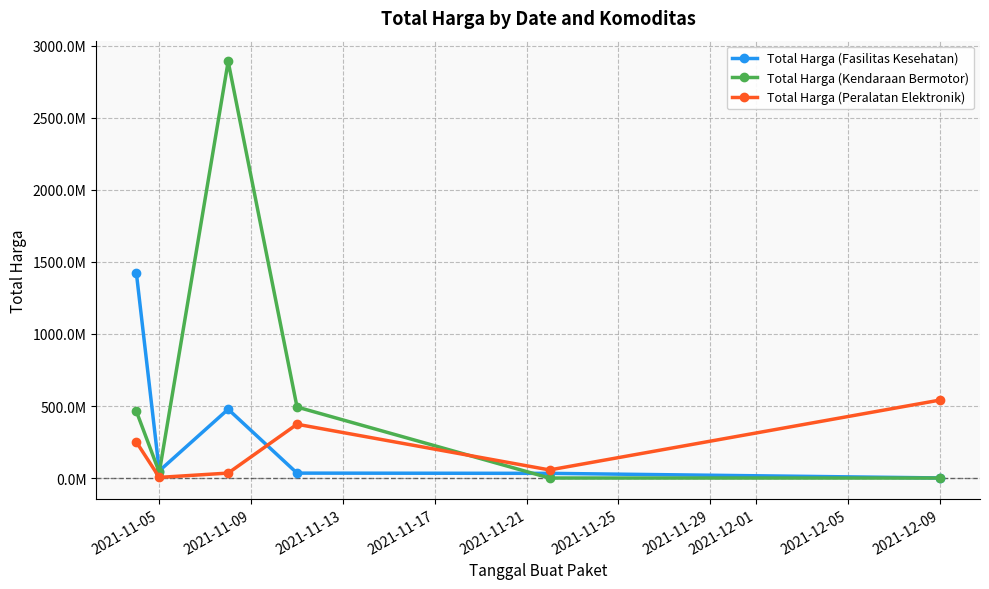

At how many categories does at least one series exceed 2391715962?

1